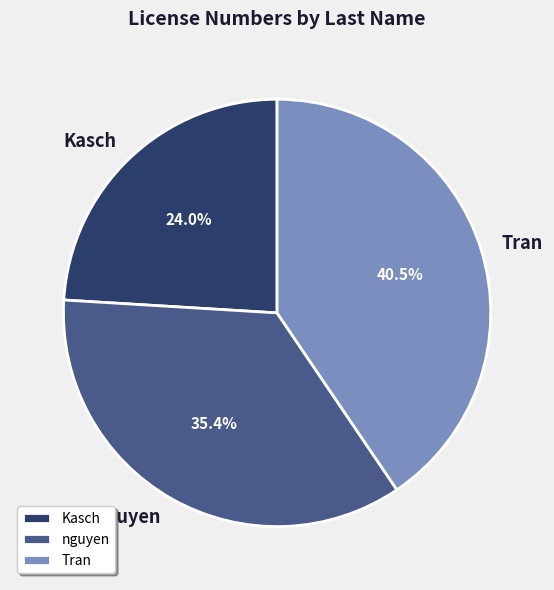

Do Tran and Kasch together represent more than half of the pie?

Yes